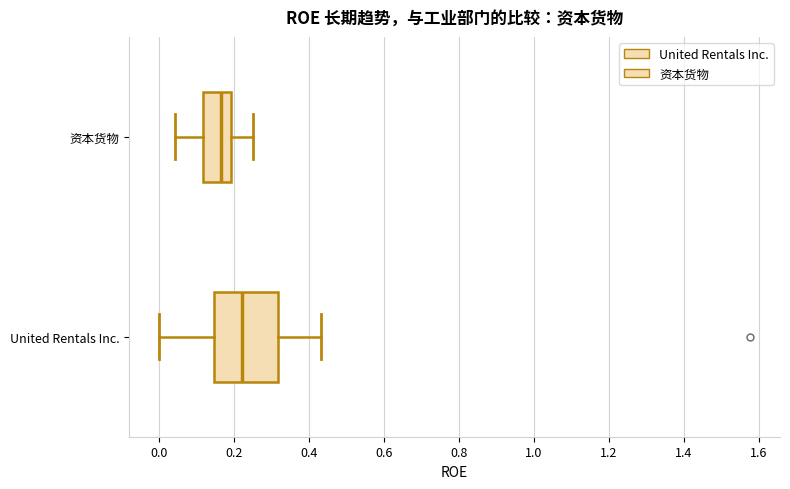

Reading bottom to top, read every box against the x-axis: the position of its median line, the range the box covers, and the ends of its whiskers. The values are not printed on the chart, so give them approximately, as read against the axis.

United Rentals Inc.: median 0.22, box 0.14 to 0.32, whiskers 0.00 to 0.44
资本货物: median 0.16, box 0.12 to 0.20, whiskers 0.04 to 0.24